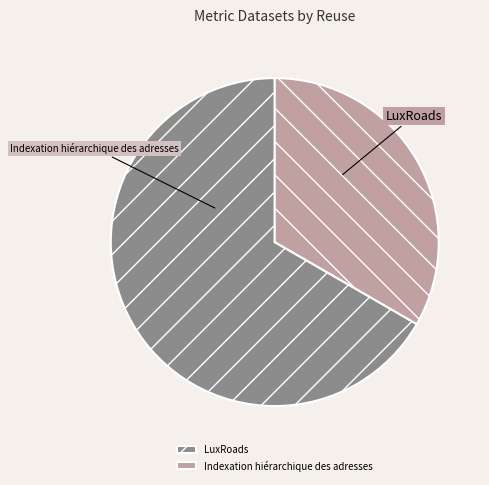

What percentage is the Indexation hiérarchique des adresses slice, to the nearest percent?

33%